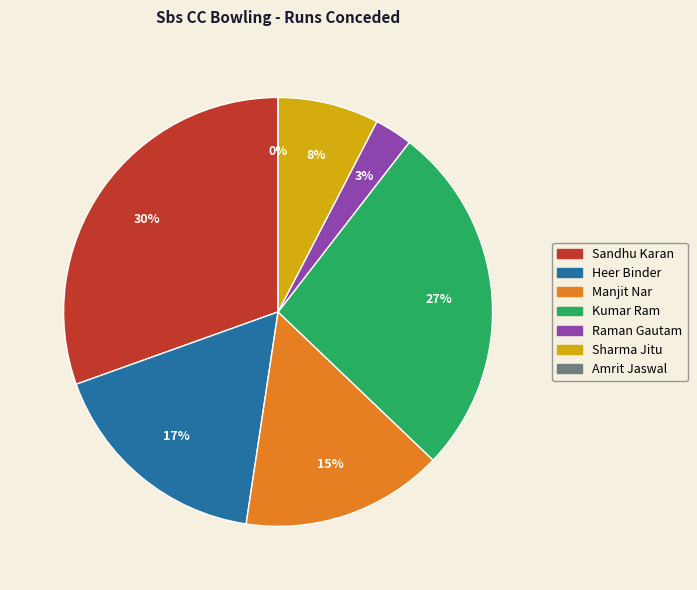

Which has a higher value, Heer Binder or Kumar Ram?

Kumar Ram